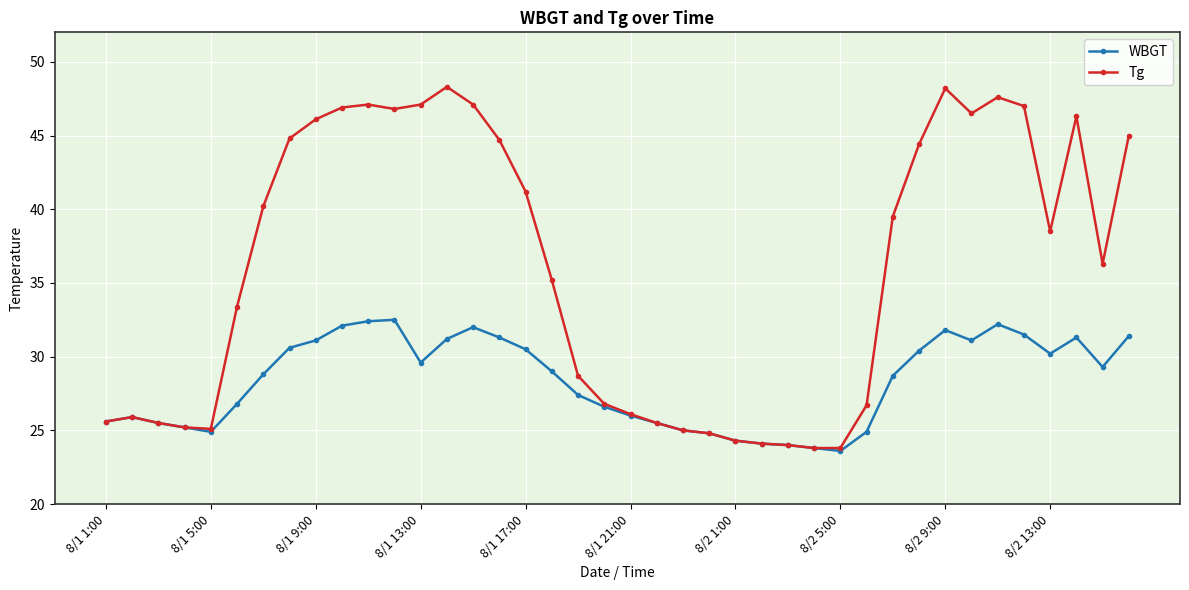

What is the value of the WBGT point at the 1st from the left?

25.6